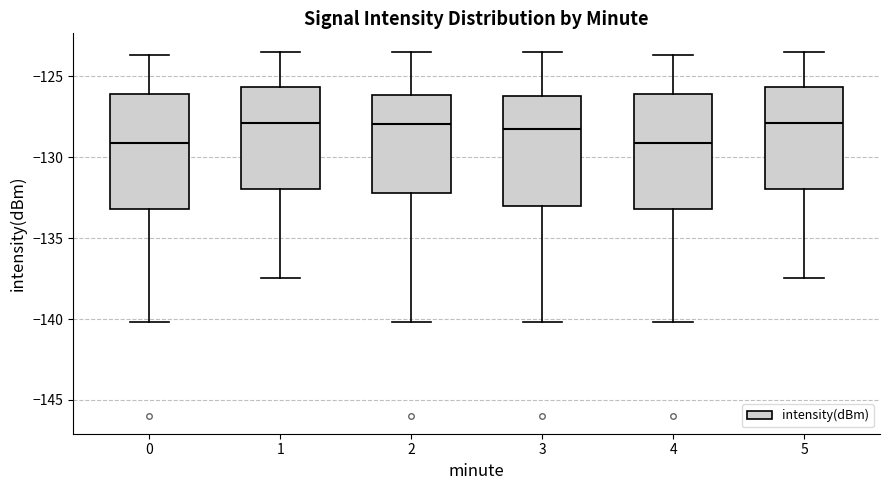

Where does the lower whisker of the box at x = 2 end on the y-axis? The values are not printed on the chart, so give them approximately, as read against the axis.

-140.0